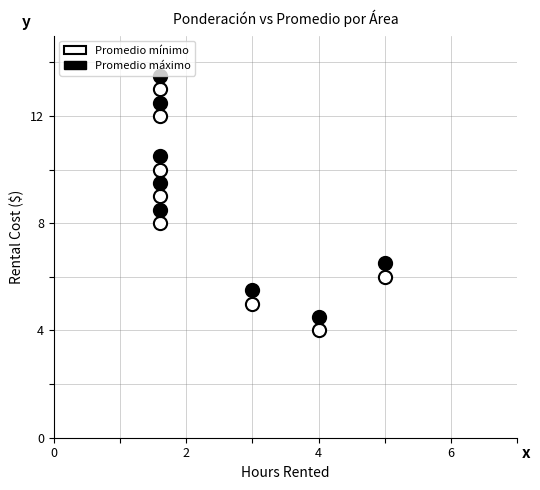

Across all data points, what is the range of Y values (max minus min)?

9.5